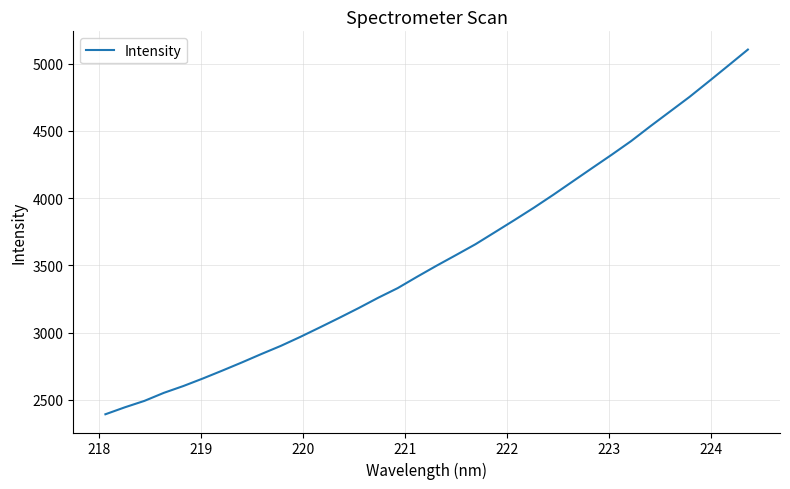

What is the minimum value shown in the chart?

2393.7